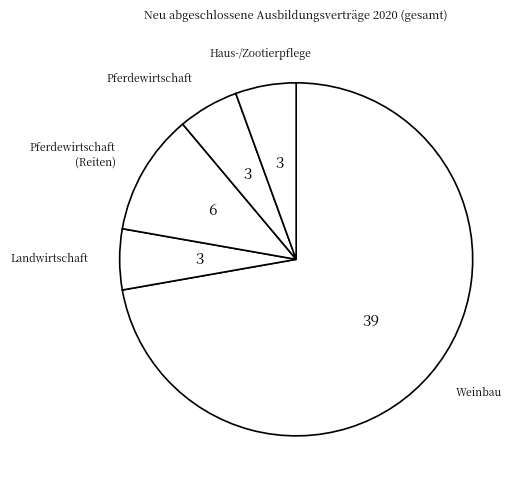

Does any single category account for the majority?

Yes